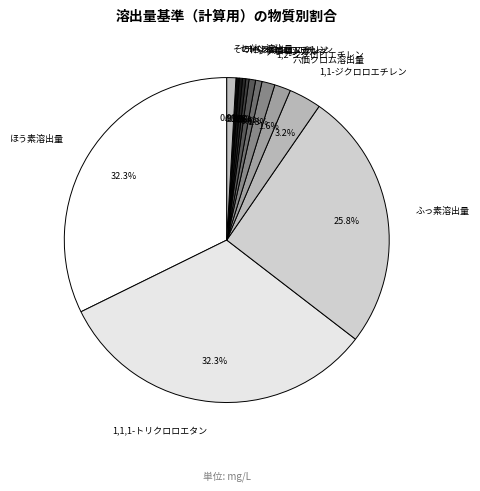

Is 六価クロム溶出量 the majority of the pie?

No